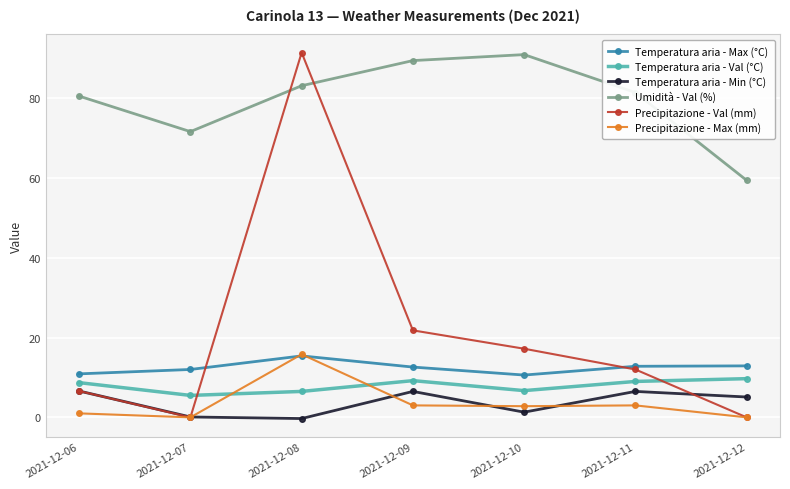

Where do Temperatura aria - Max (°C) and Precipitazione - Max (mm) first cross each other?

2021-12-07 and 2021-12-08